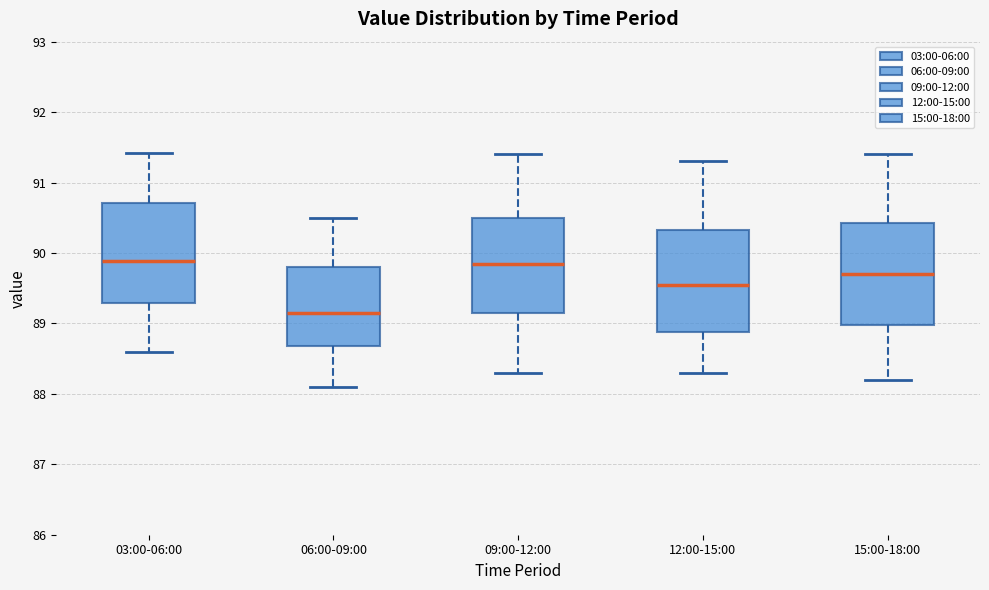

Where does the median line of the box for 15:00-18:00 sit on the y-axis? The values are not printed on the chart, so give them approximately, as read against the axis.

89.7